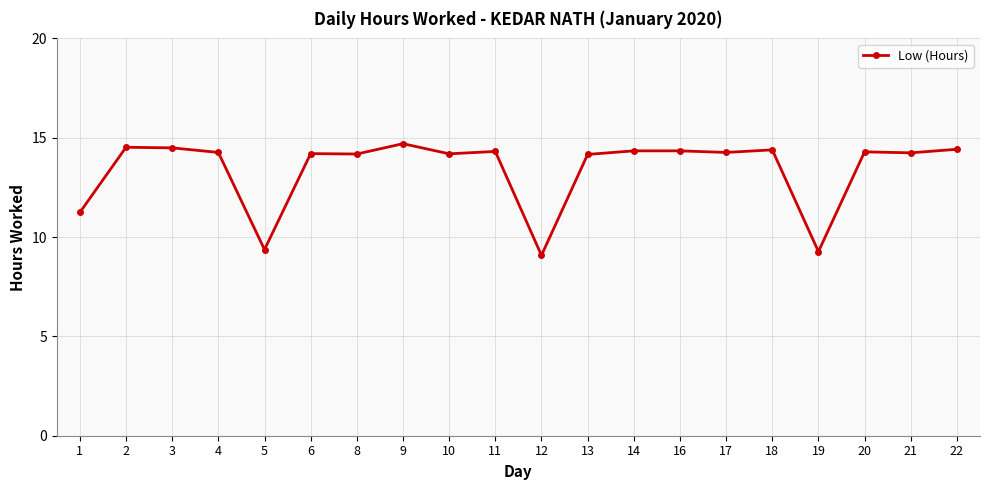

What is the average value?

13.4